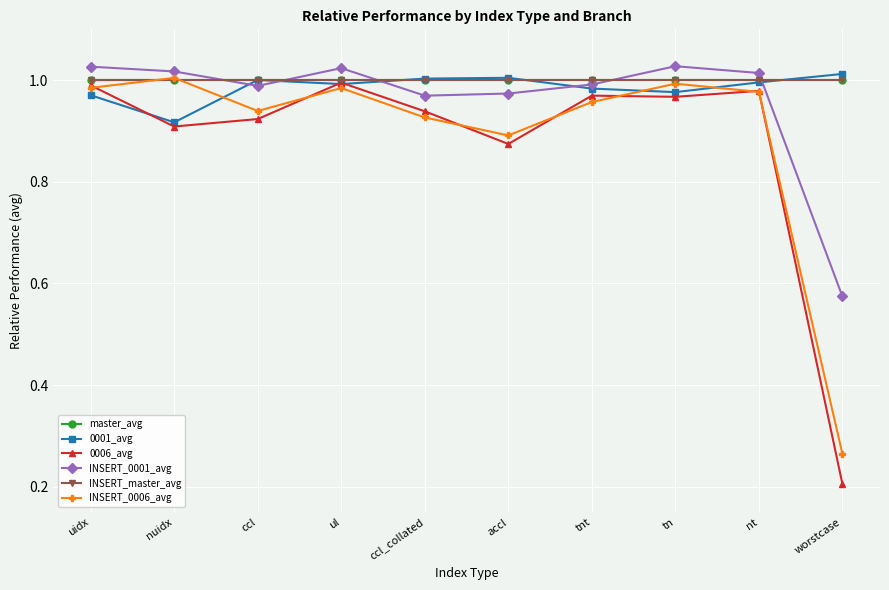

What is the highest value of the 0006_avg series?

1.0